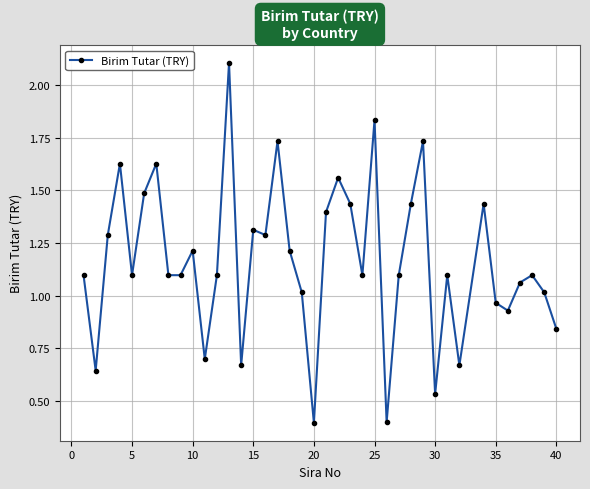

True or false: the data has more than 2 interior local peaks.

True